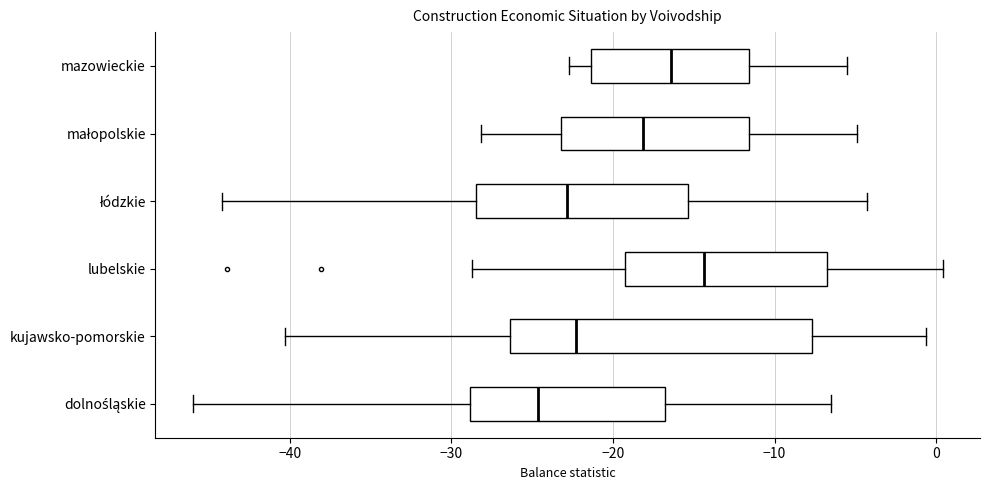

Comparing the boxes themselves (not the whiskers), which one is the widest?

kujawsko-pomorskie